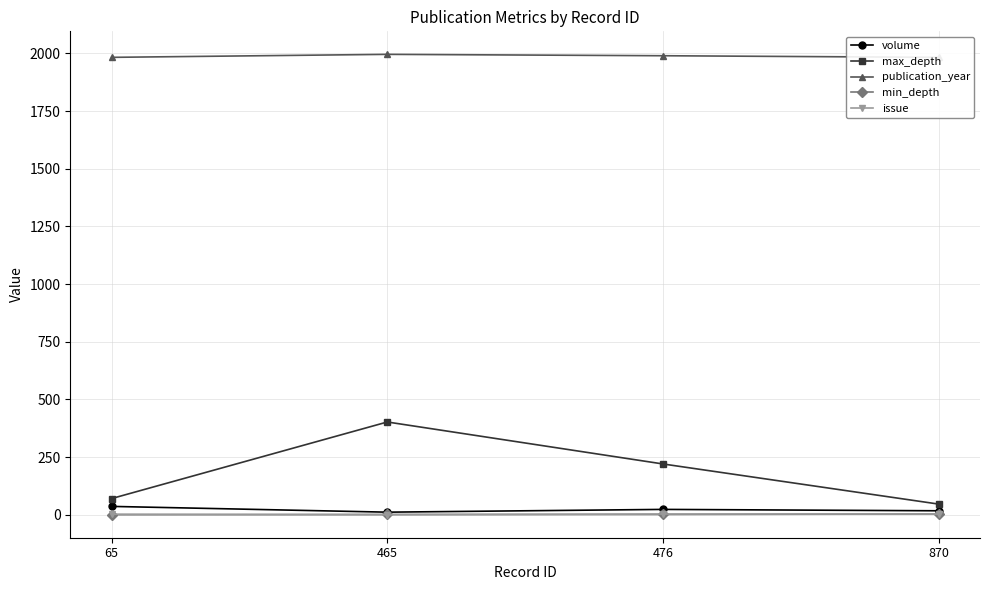

True or false: max_depth and min_depth intersect in this chart.

False